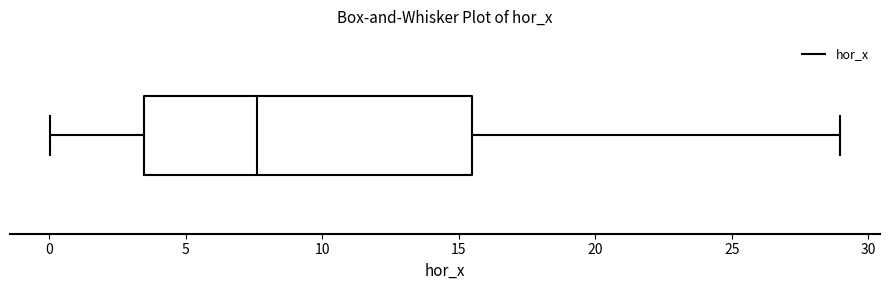

Transcribe this box plot: give where the median line is, the range the box spans, and where the two whiskers end, as read against the x-axis. The values are not printed on the chart, so give them approximately, as read against the axis.

median 7.5, box 3.5 to 15.5, whiskers 0.0 to 29.0